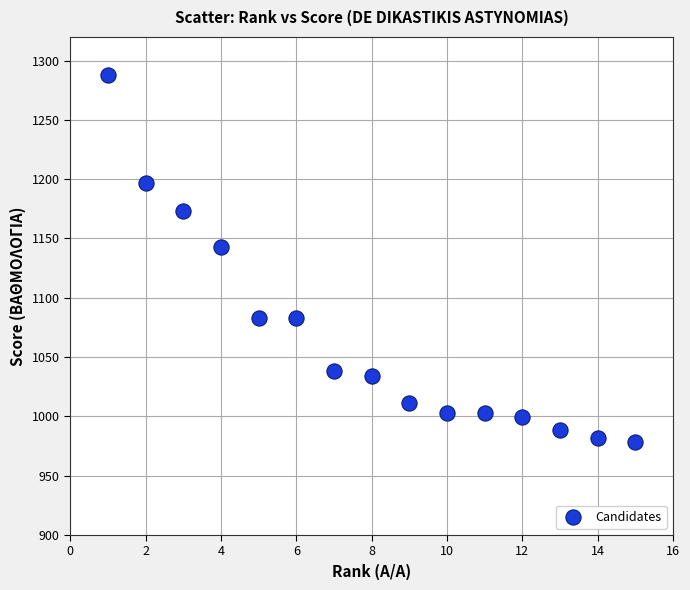

What is the range of Y values (max minus min)?

310